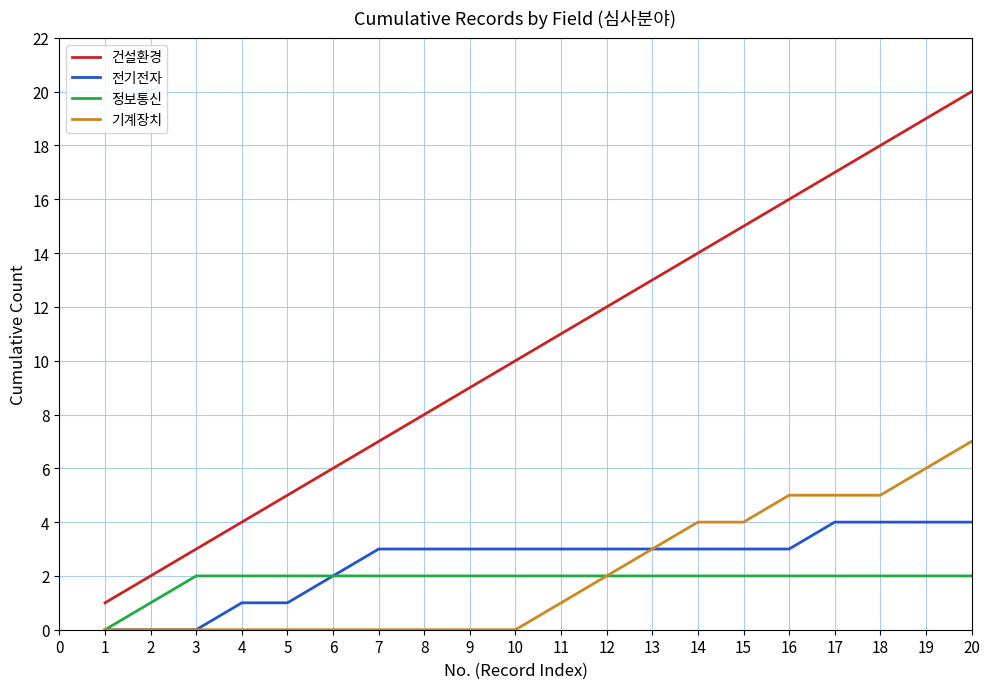

Does the chart have visible grid lines?

Yes